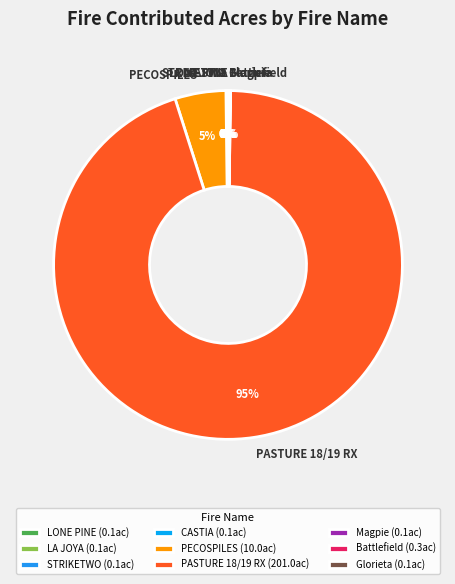

Is there any slice that represents more than half of the pie?

Yes